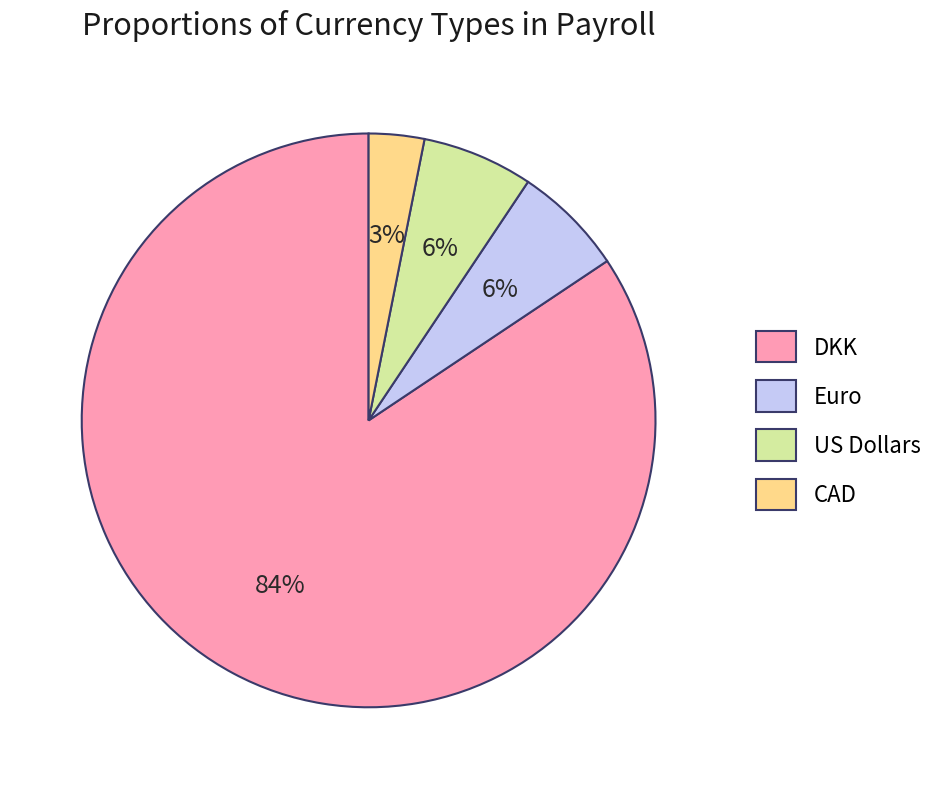

To the nearest percent, what is the combined percentage of DKK and Euro?

91%